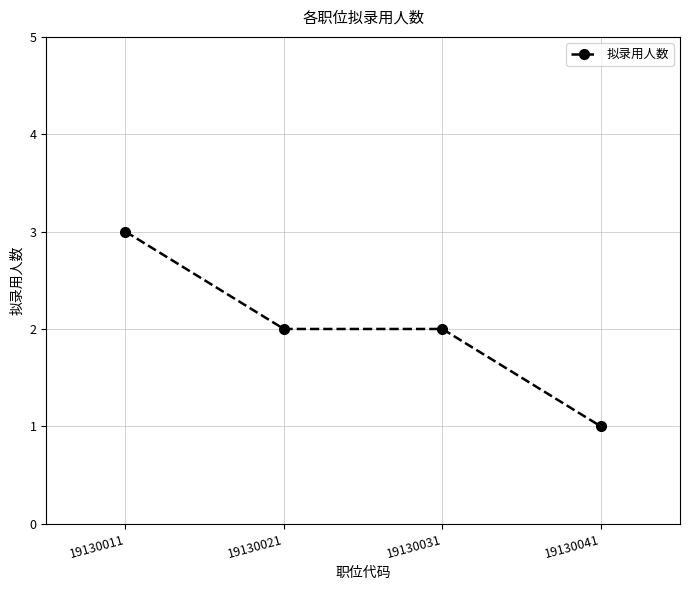

How many categories are shown in the chart?

4